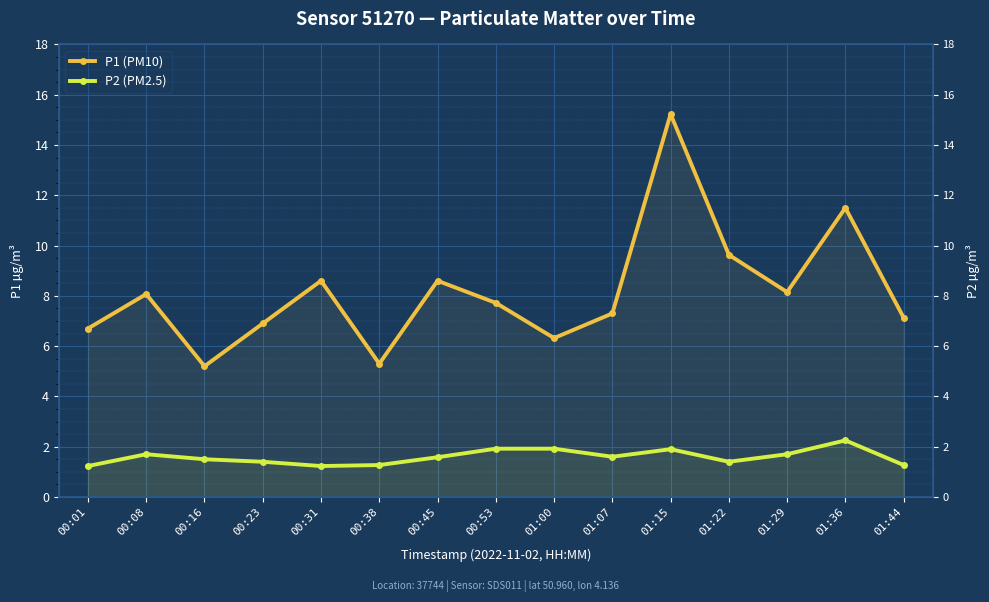

Reading left to right, extract all data points from this chart.

P1 (PM10): 6.7	8.1	5.2	6.9	8.6	5.3	8.6	7.7	6.3	7.3	15.2	9.6	8.2	11.5	7.1
P2 (PM2.5): 1.2	1.7	1.5	1.4	1.2	1.3	1.6	1.9	1.9	1.6	1.9	1.4	1.7	2.2	1.3